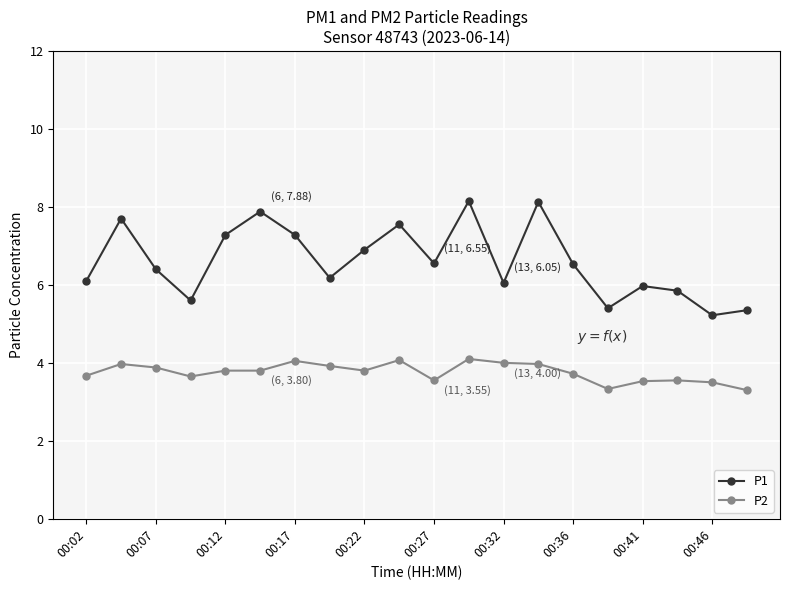

Rank the series by their maximum value, from highest to lowest.

P1, P2